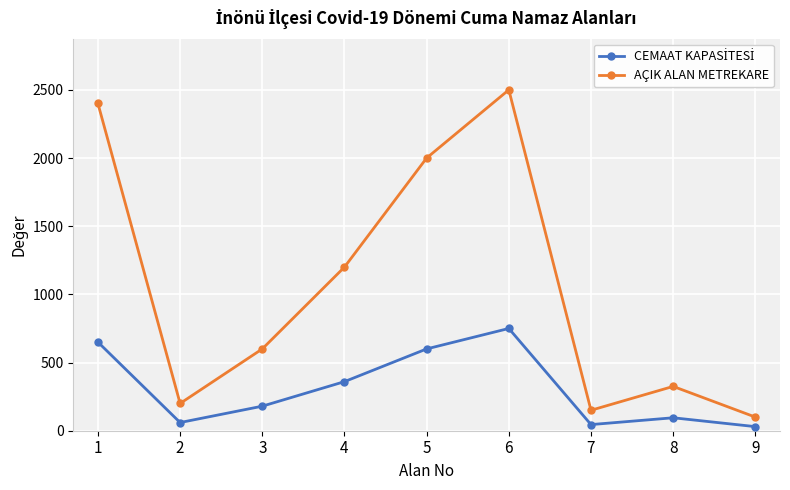

How many lines are shown in the chart?

2